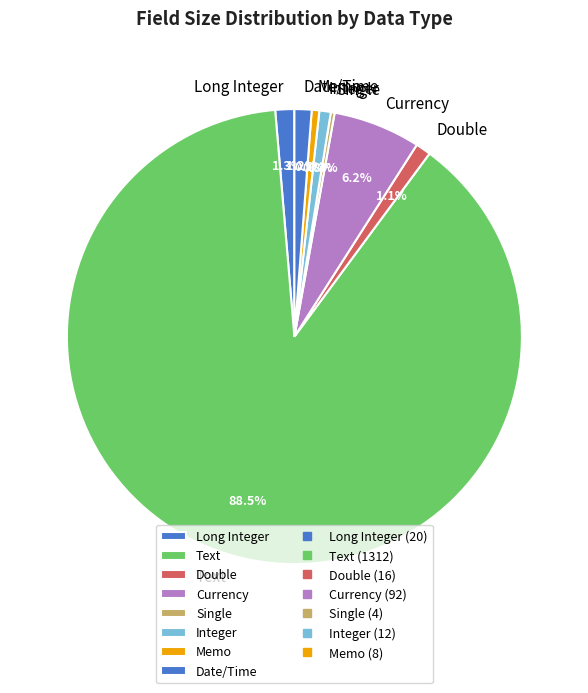

How much of the chart is everything except Date/Time?

98.8%